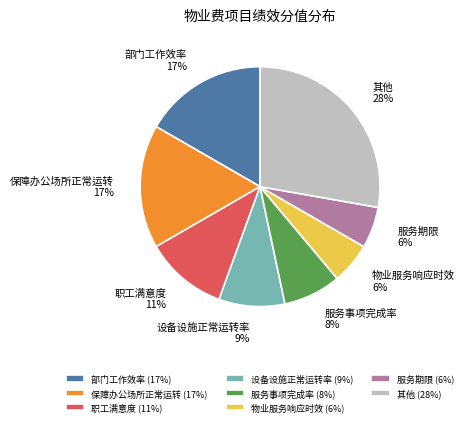

Is it true that 职工满意度 is 2% of the pie?

False